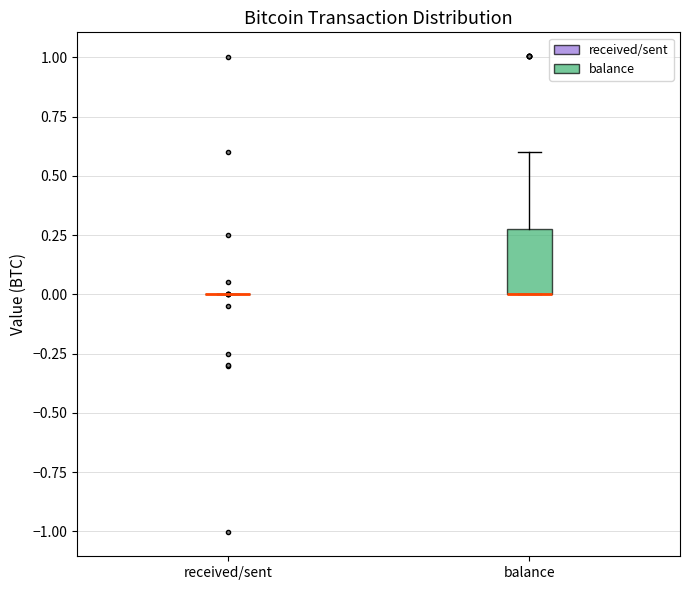

Reading left to right, transcribe this box plot: for each box, give where its median line is, the range the box spans, and where its two whiskers end, as read against the y-axis. The values are not printed on the chart, so give them approximately, as read against the axis.

received/sent: box collapsed to a line at 0.0, whiskers 0.0 to 0.0
balance: median 0.0 (drawn on the box's lower edge), box 0.0 to 0.3, whiskers 0.0 to 0.6